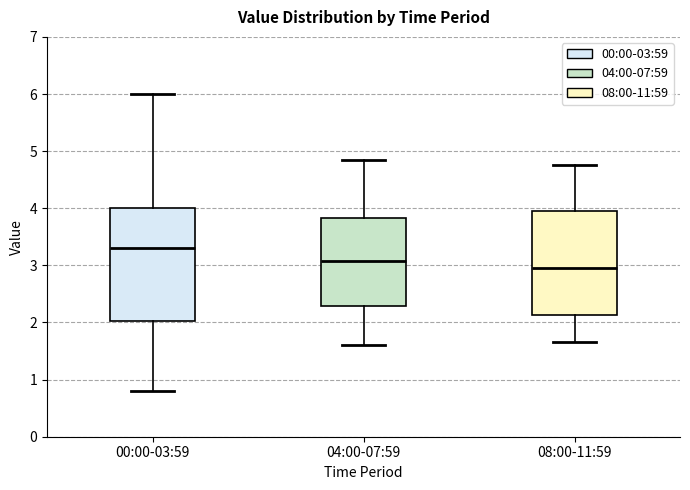

Where does the median line of the box for 00:00-03:59 sit on the y-axis? The values are not printed on the chart, so give them approximately, as read against the axis.

3.3